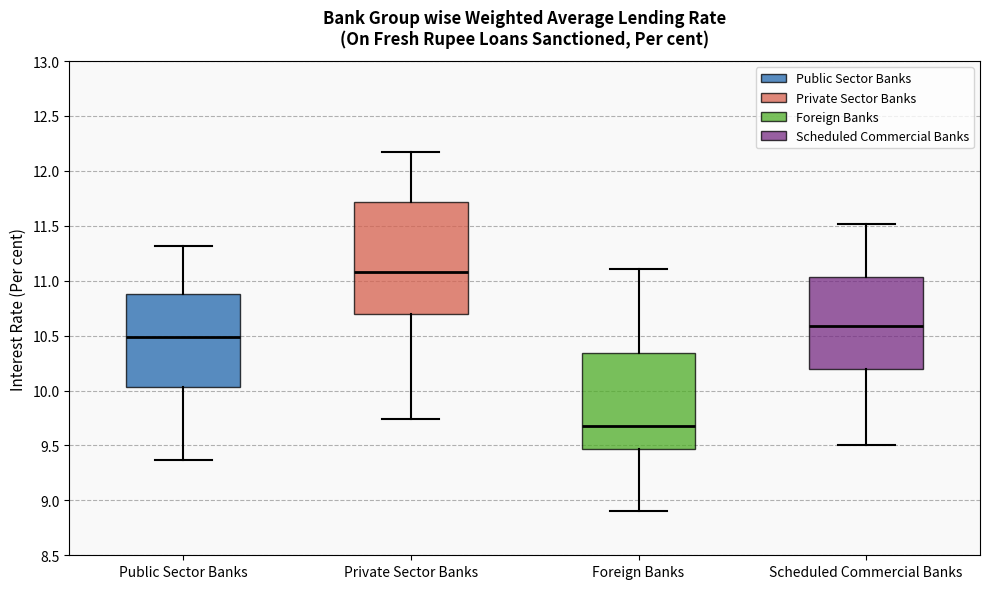

Which box has the lowest median line?

Foreign Banks